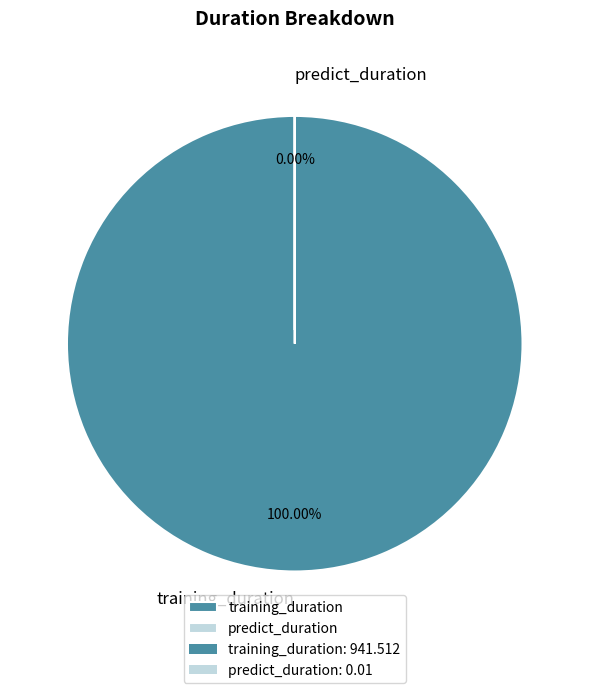

What is the change in value from training_duration to predict_duration?

-941.5